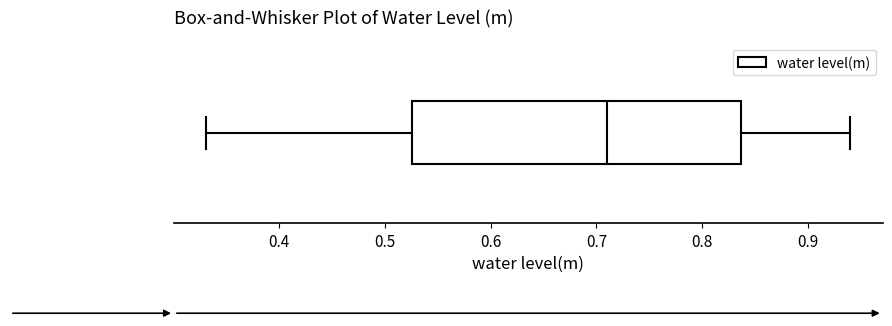

Read this box plot against the x-axis: the position of the median line, the range covered by the box, and the ends of both whiskers. The values are not printed on the chart, so give them approximately, as read against the axis.

median 0.71, box 0.53 to 0.84, whiskers 0.33 to 0.94